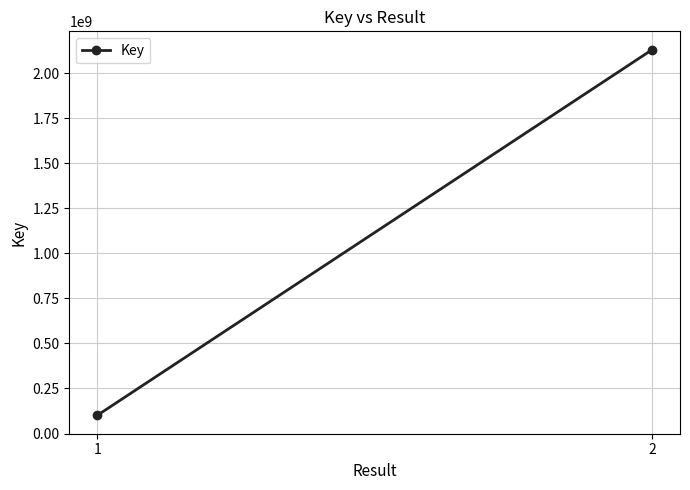

How many values are below 2129732690?

1